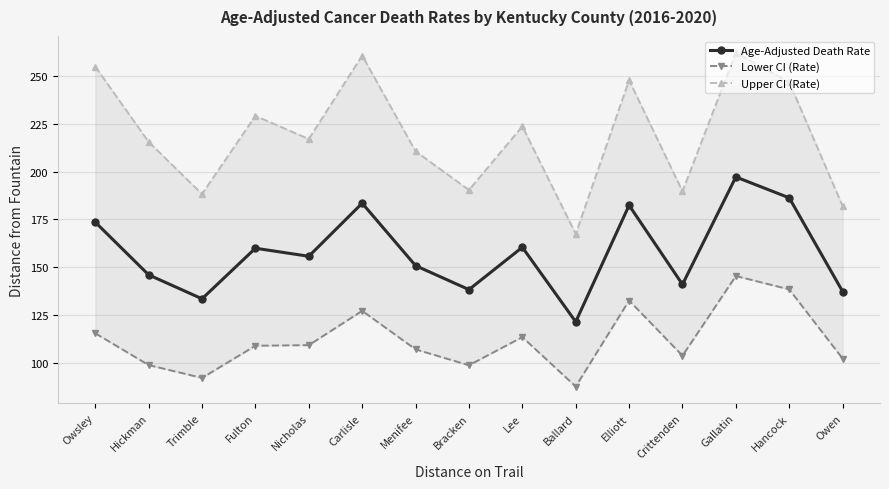

Is this an area chart (filled region under the line)?

No